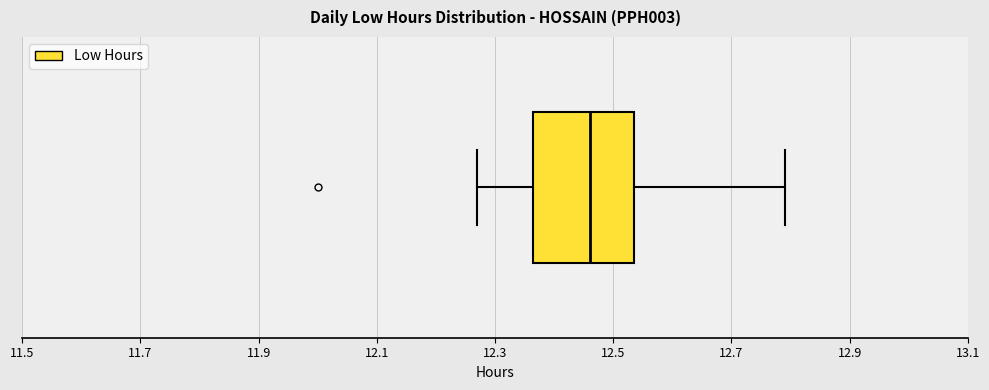

Where is the right edge of the box on the x-axis? The values are not printed on the chart, so give them approximately, as read against the axis.

12.54